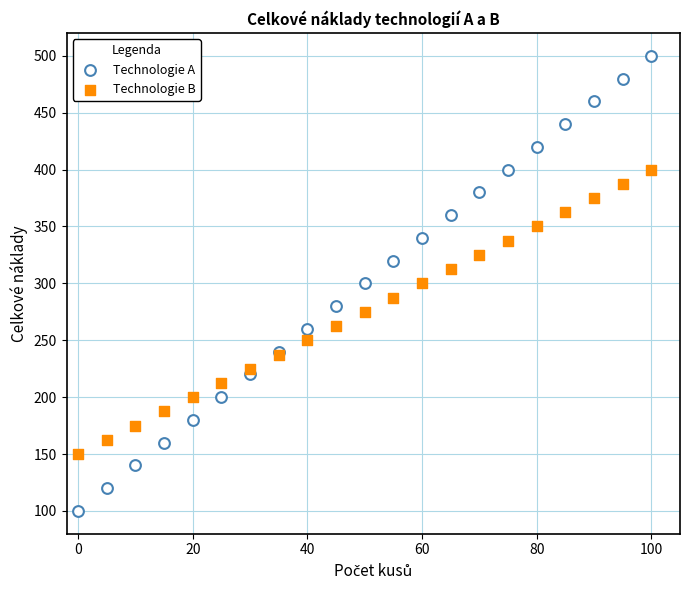

What are all the series names shown in the legend?

Technologie A, Technologie B